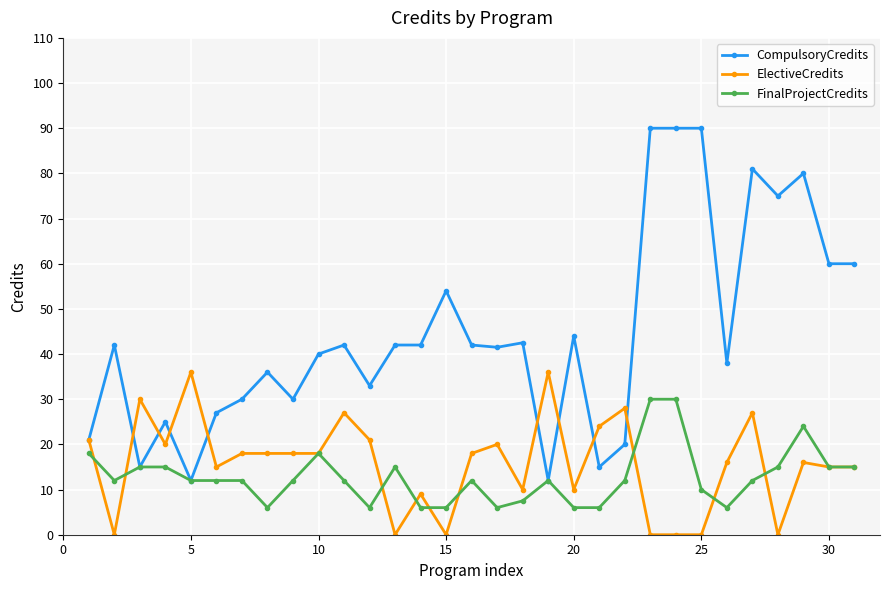

List the series in order of their peak value, highest first.

CompulsoryCredits, ElectiveCredits, FinalProjectCredits